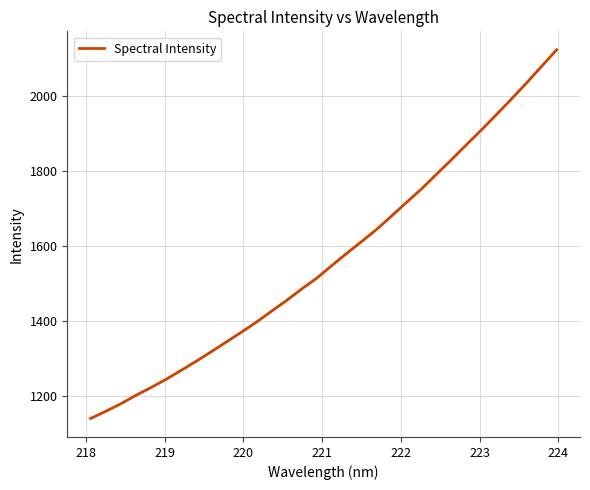

What is the difference between the maximum and minimum values?

983.7